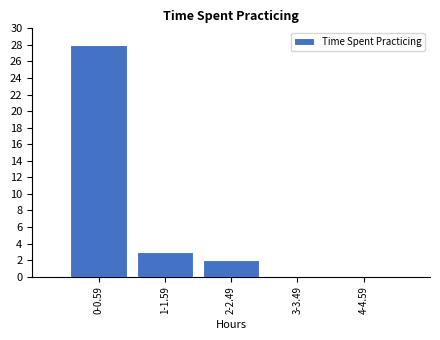

Reading right to left, transcribe all the data shown in this chart.

4-4.59=0	3-3.49=0	2-2.49=2	1-1.59=3	0-0.59=28